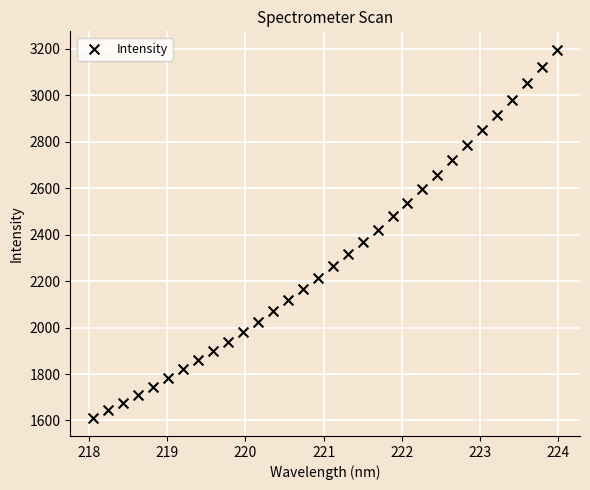

What is the range of Y values (max minus min)?

1583.2